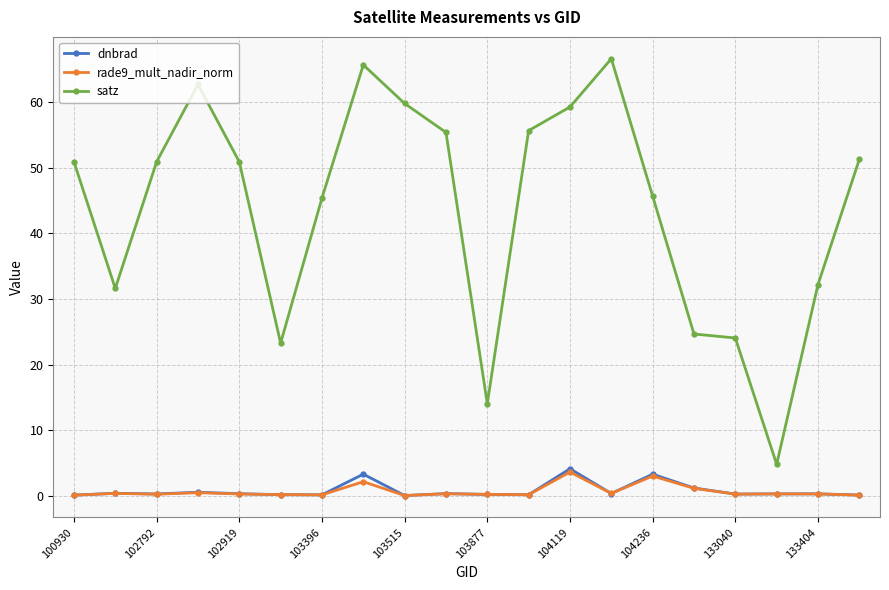

Which series has the widest spread of values?

satz